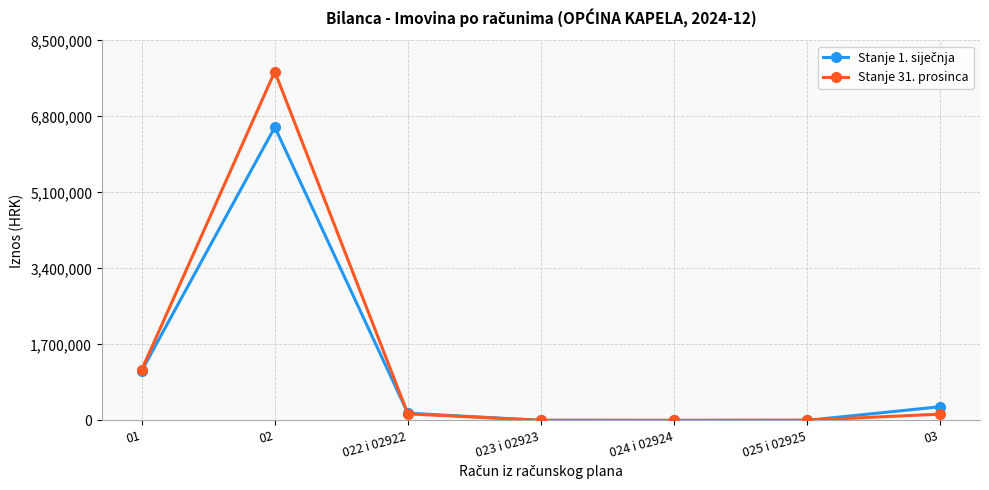

Between 01 and 024 i 02924, which series saw the biggest shift?

Stanje 31. prosinca